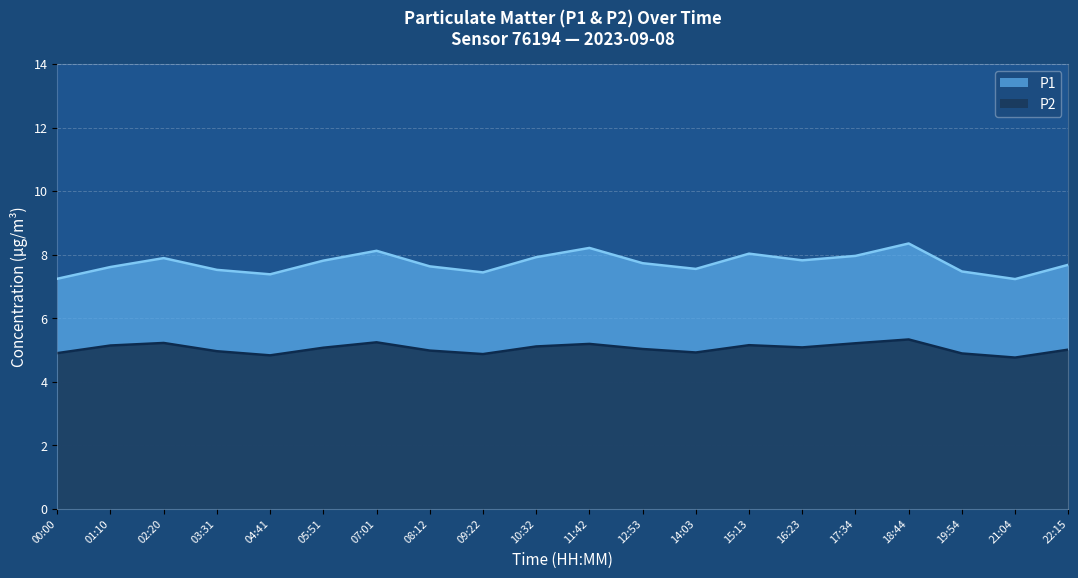

How many lines are shown in the chart?

2